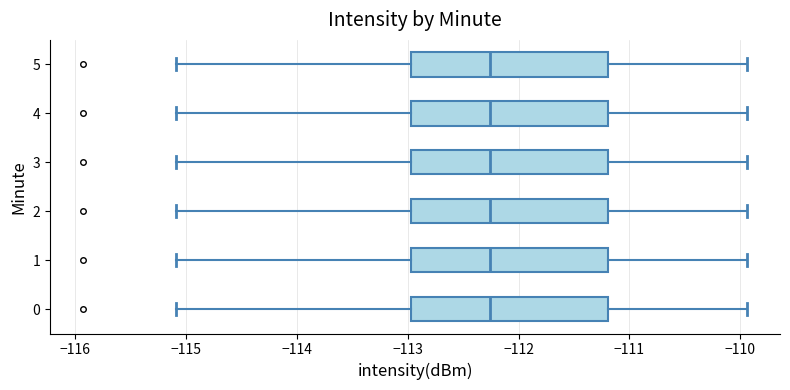

Reading bottom to top, transcribe this box plot: for each box, give where its median line is, the range the box spans, and where its two whiskers end, as read against the x-axis. The values are not printed on the chart, so give them approximately, as read against the axis.

0: median -112.3, box -113.0 to -111.2, whiskers -115.1 to -109.9
1: median -112.3, box -113.0 to -111.2, whiskers -115.1 to -109.9
2: median -112.3, box -113.0 to -111.2, whiskers -115.1 to -109.9
3: median -112.3, box -113.0 to -111.2, whiskers -115.1 to -109.9
4: median -112.3, box -113.0 to -111.2, whiskers -115.1 to -109.9
5: median -112.3, box -113.0 to -111.2, whiskers -115.1 to -109.9